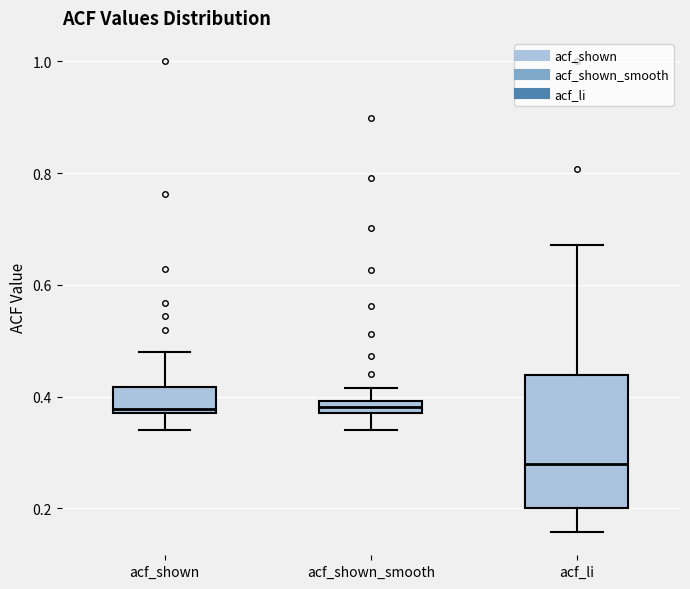

Where is the upper edge of the box for acf_shown on the y-axis? The values are not printed on the chart, so give them approximately, as read against the axis.

0.42